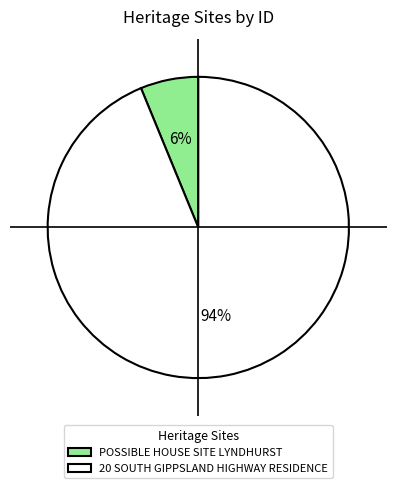

To the nearest percent, what is the average slice percentage?

50%